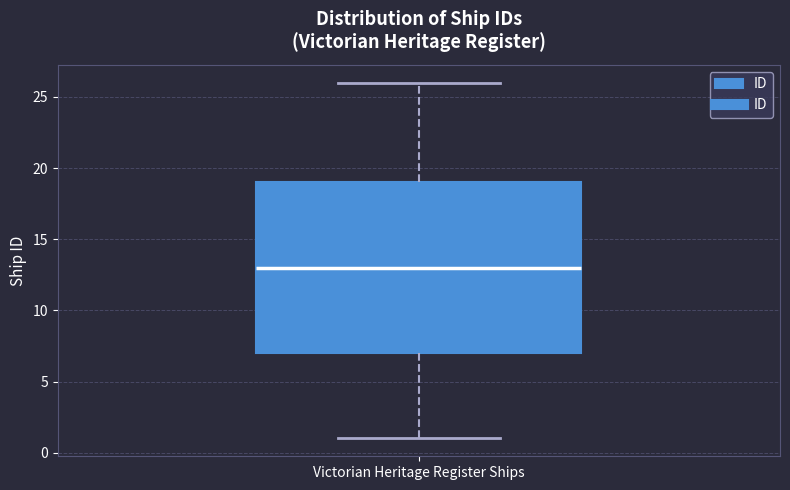

Where does the lower whisker of the box for Victorian Heritage Register Ships end on the y-axis? The values are not printed on the chart, so give them approximately, as read against the axis.

1